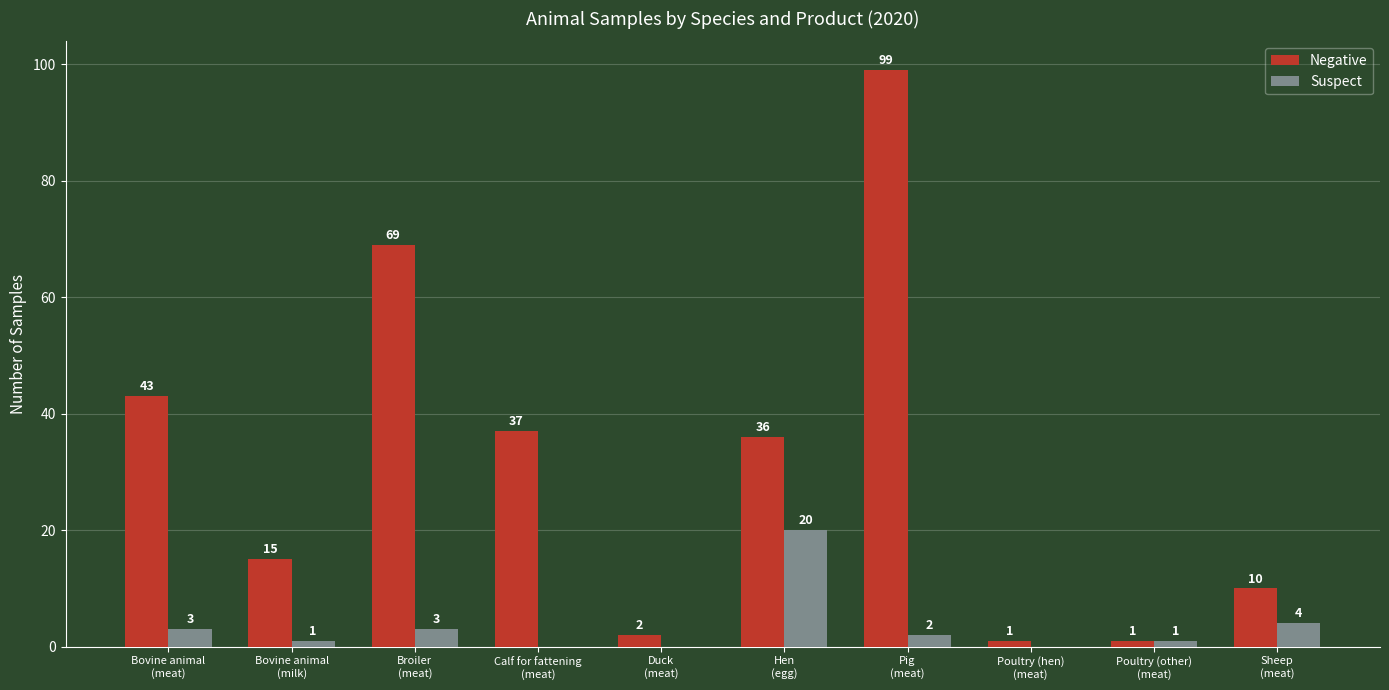

What is the spread (max minus min) of values at Hen
(egg)?

16